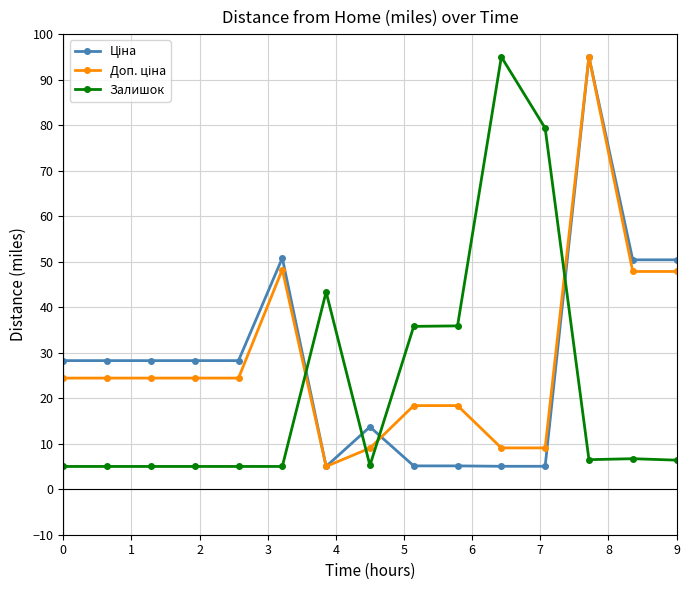

What is the maximum value shown in the chart?

95.0